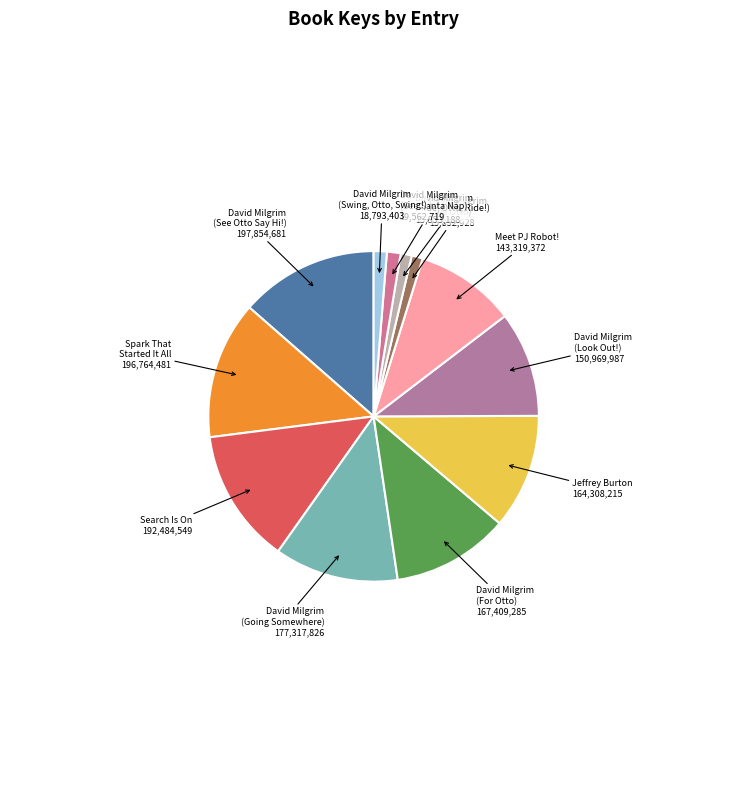

Do David Milgrim (See Santa Nap) and Spark That Started It All together represent more than half of the pie?

No